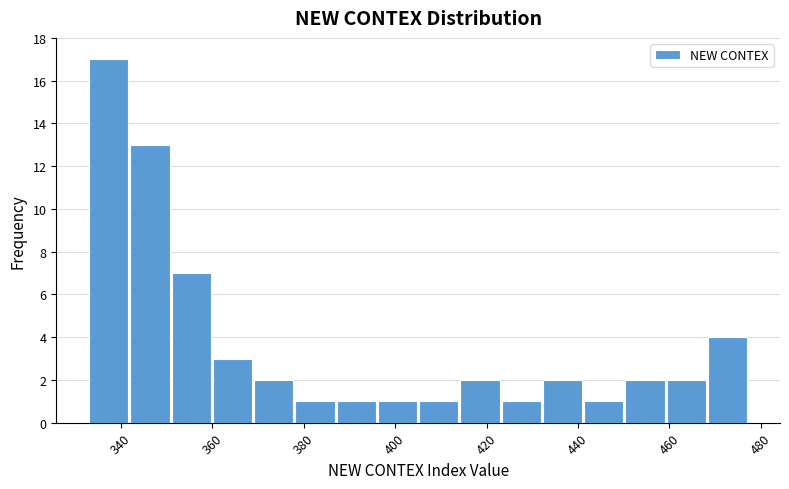

Reading left to right, transcribe this chart: for each bar, give the range it covers on the x-axis and its height. Neither the bar edges nor the heights are printed on the chart, so give them approximately, as read against the axes.

332 to 342: 17
342 to 350: 13
350 to 360: 7
360 to 368: 3
368 to 378: 2
378 to 388: 1
388 to 396: 1
396 to 406: 1
406 to 414: 1
414 to 424: 2
424 to 432: 1
432 to 442: 2
442 to 450: 1
450 to 460: 2
460 to 468: 2
468 to 478: 4